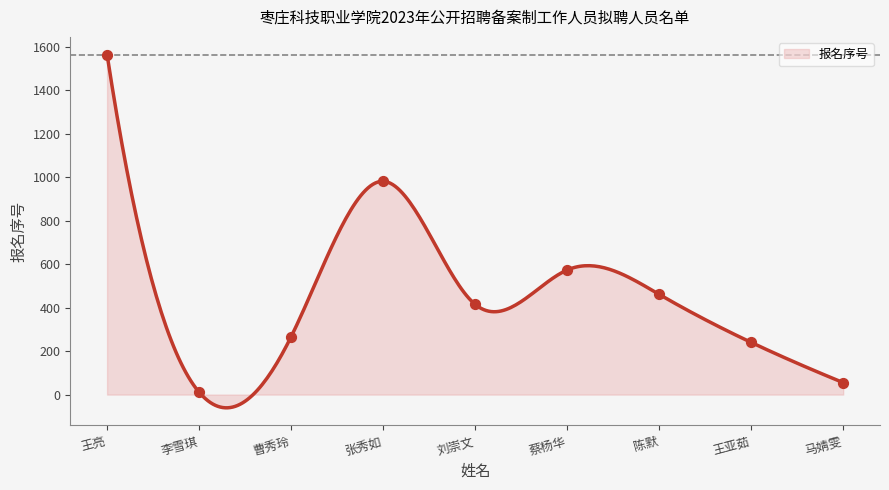

What is the change in value from 刘崇文 to 蔡杨华?

+158